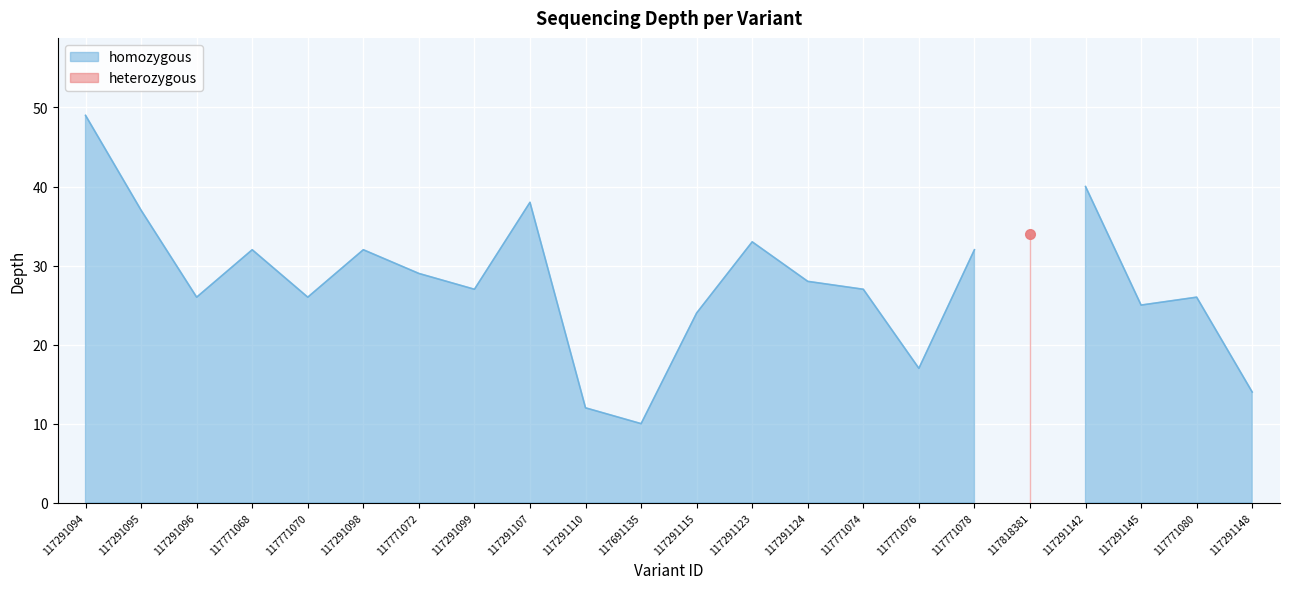

At which category does the data reach its first local valley?

117291096